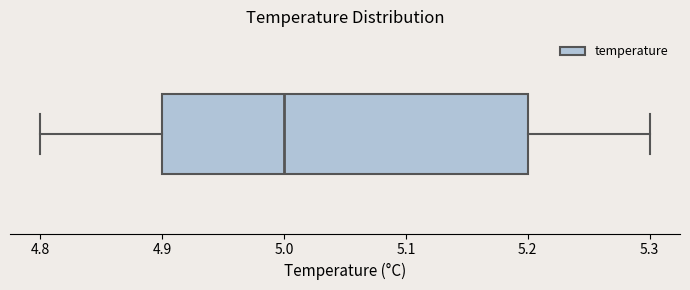

Where does the right whisker of the box end on the x-axis? The values are not printed on the chart, so give them approximately, as read against the axis.

5.3